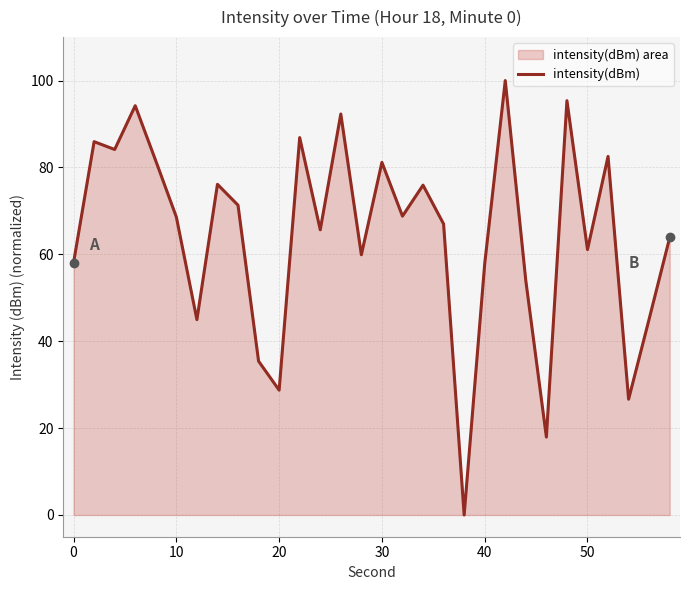

The value at 0 is 20.6. True or false?

False